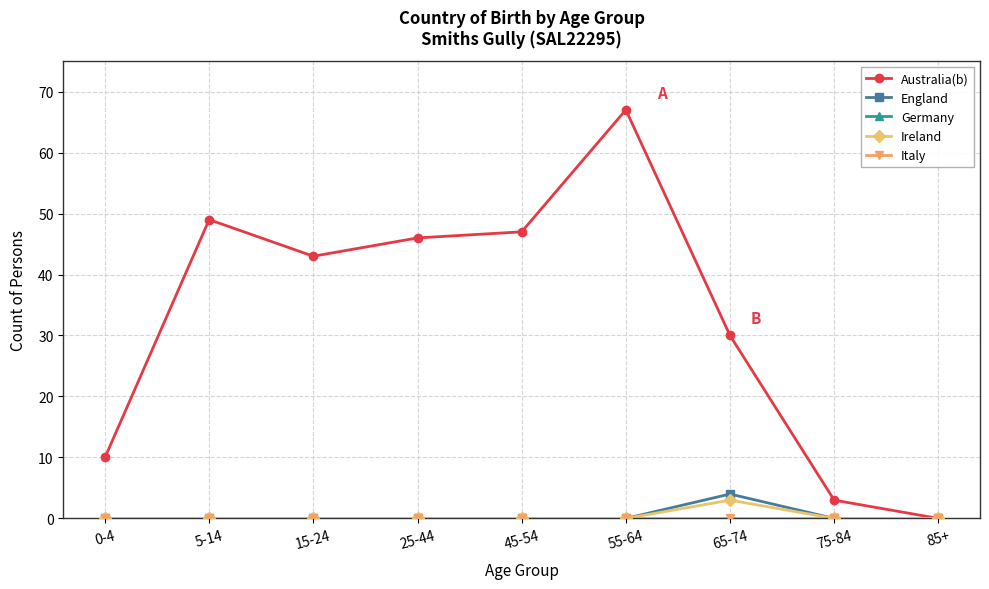

True or false: Italy and Ireland cross at least once.

False